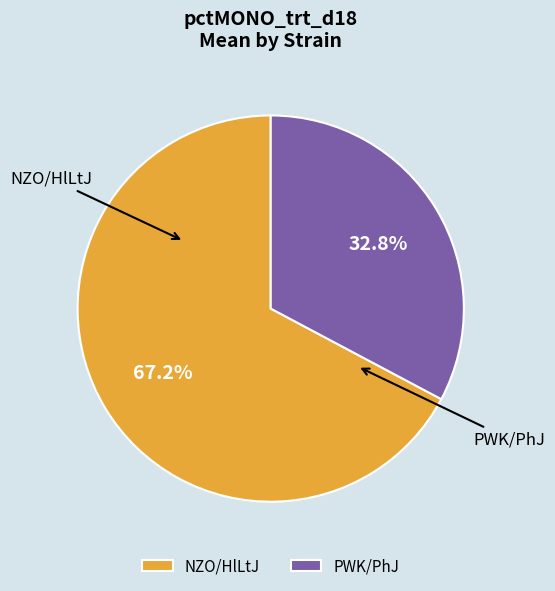

What is the total percentage of NZO/HlLtJ and PWK/PhJ?

100.0%